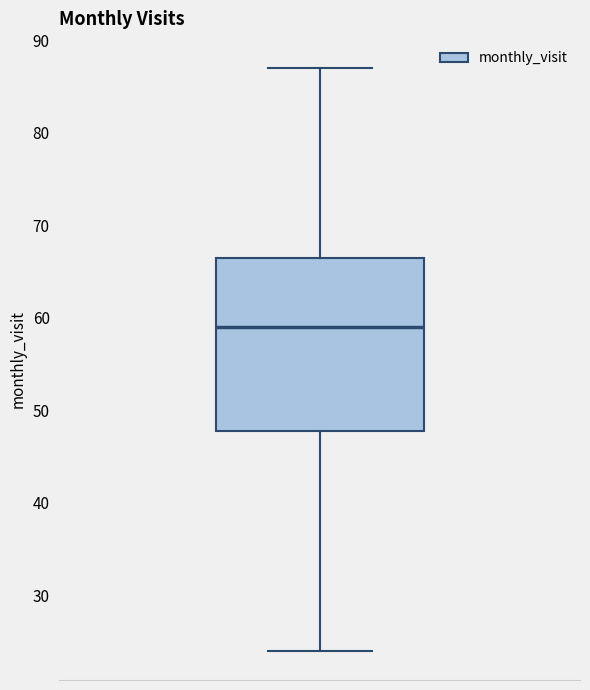

Where does the lower whisker of the box end on the y-axis? The values are not printed on the chart, so give them approximately, as read against the axis.

24